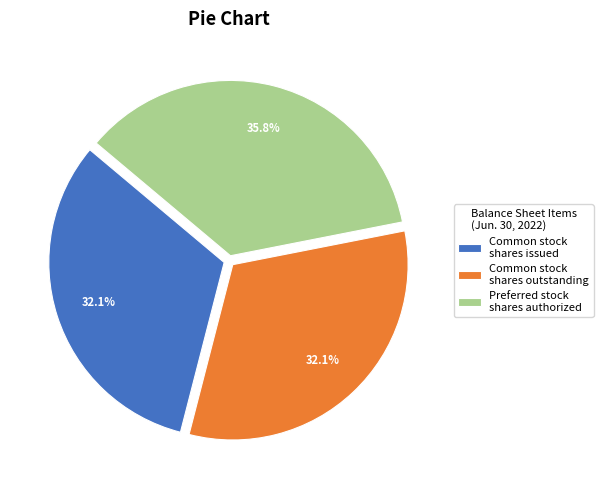

Does Common stock shares issued represent more than half of the total?

No